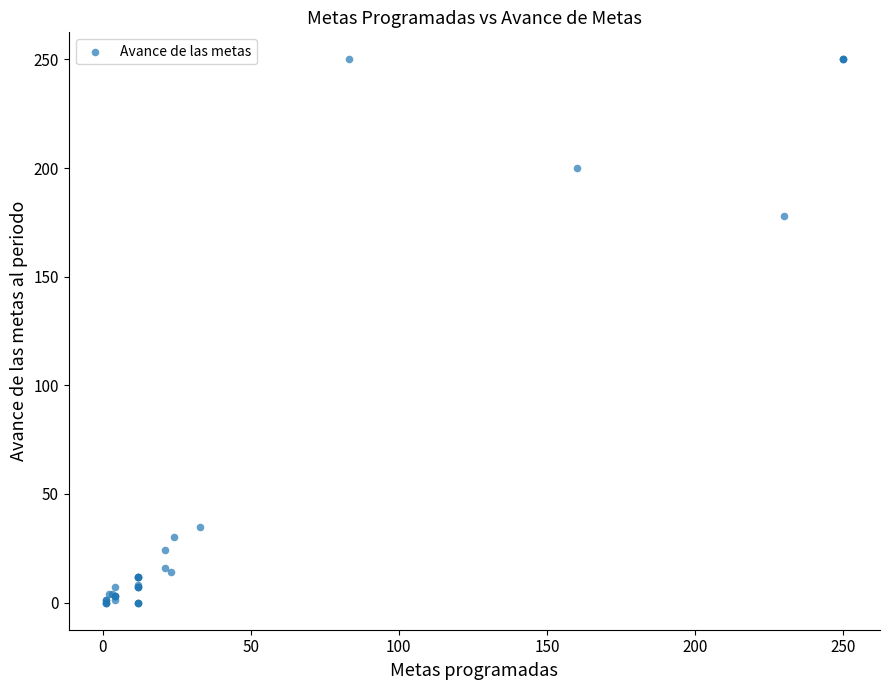

What Y value in the scatter plot is closest to 125?

178